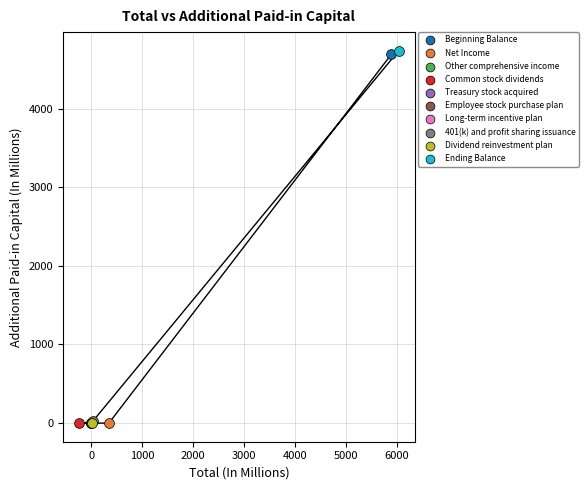

What are all the series names shown in the legend?

Beginning Balance, Net Income, Other comprehensive income, Common stock dividends, Treasury stock acquired, Employee stock purchase plan, Long-term incentive plan, 401(k) and profit sharing issuance, Dividend reinvestment plan, Ending Balance